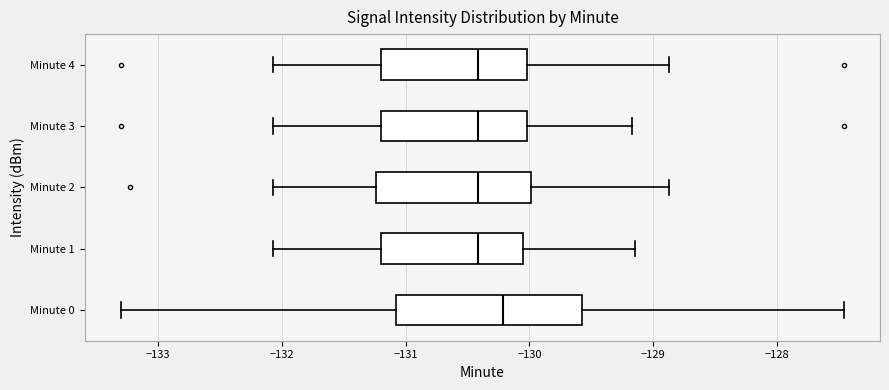

Which box is the widest, from its left edge to its right edge?

Minute 0